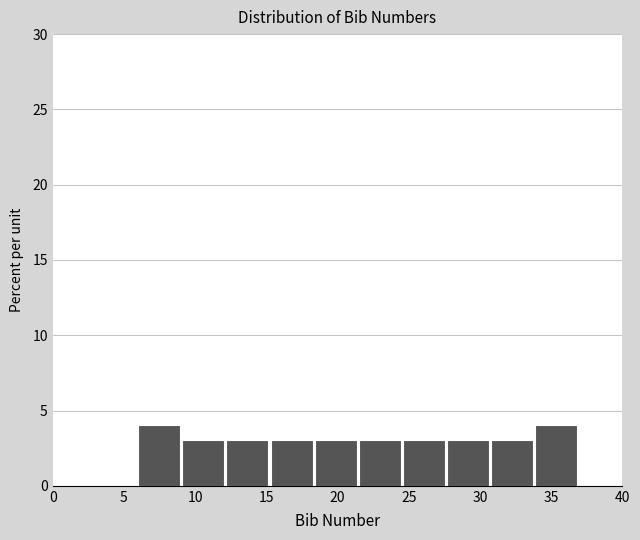

How tall is the bar that spans 21.5 to 24.6 on the x-axis? Neither the bar edges nor the heights are printed on the chart, so give them approximately, as read against the axes.

3